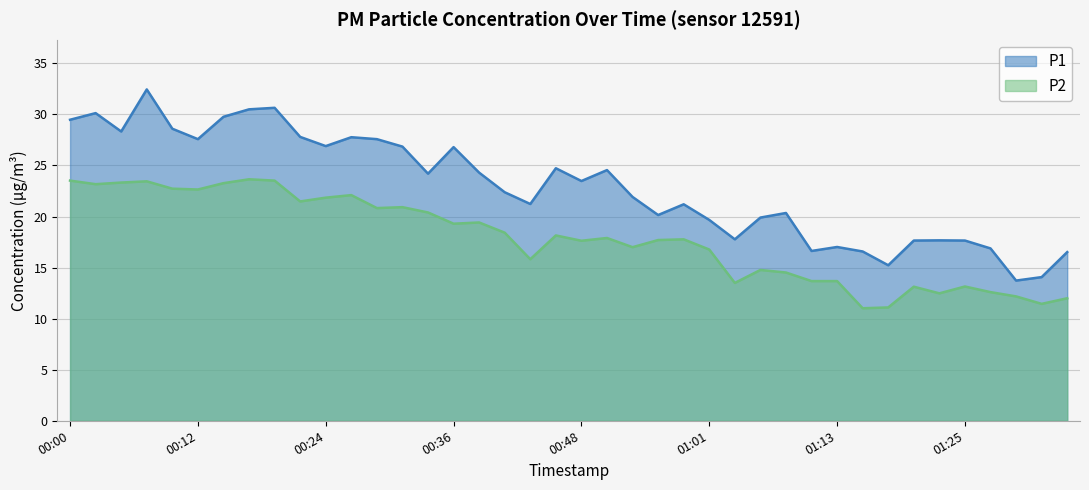

What is the greatest value displayed?

32.5